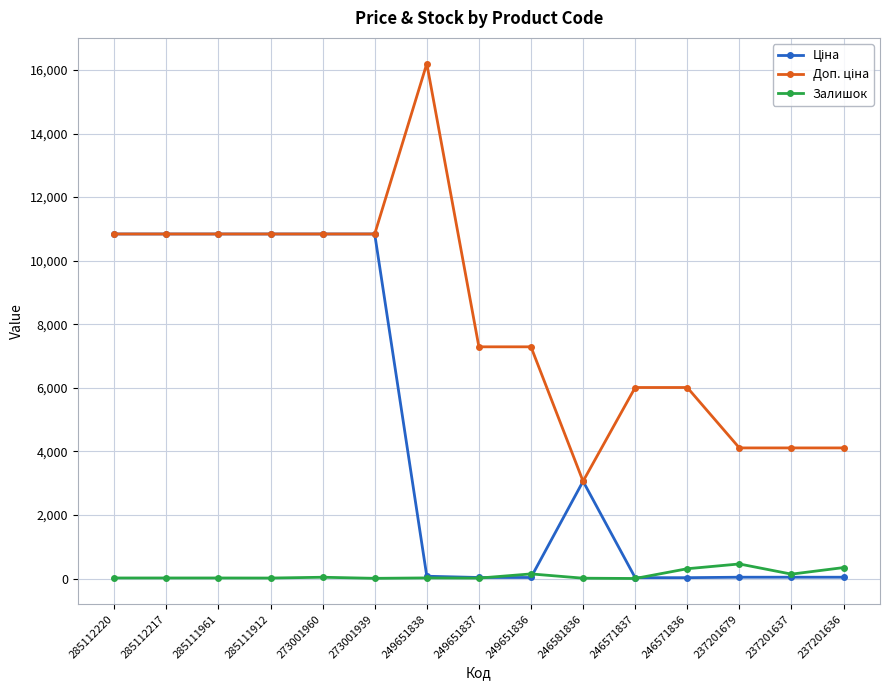

At how many categories does at least one series exceed 8830?

7